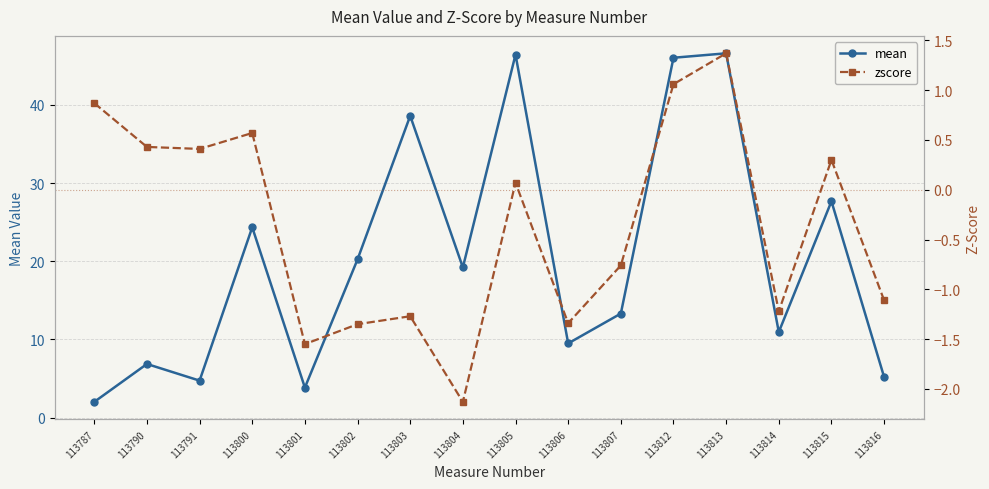

True or false: zscore has a value of -1.2 at 113814.

True